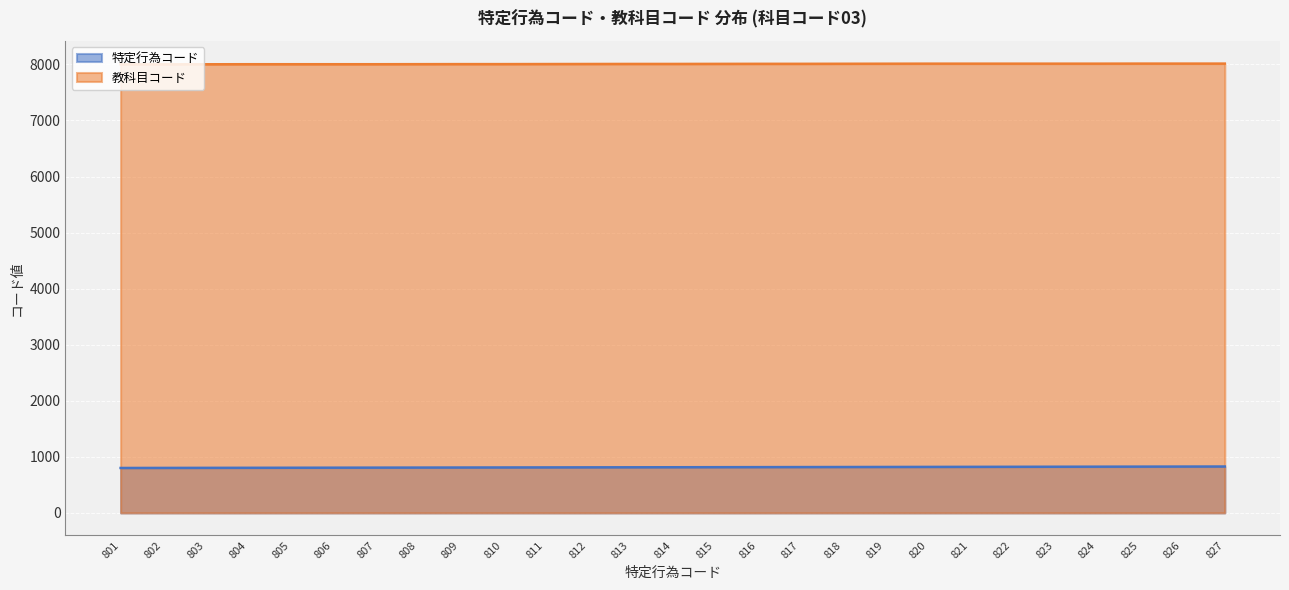

What is the minimum value for 教科目コード?

8001